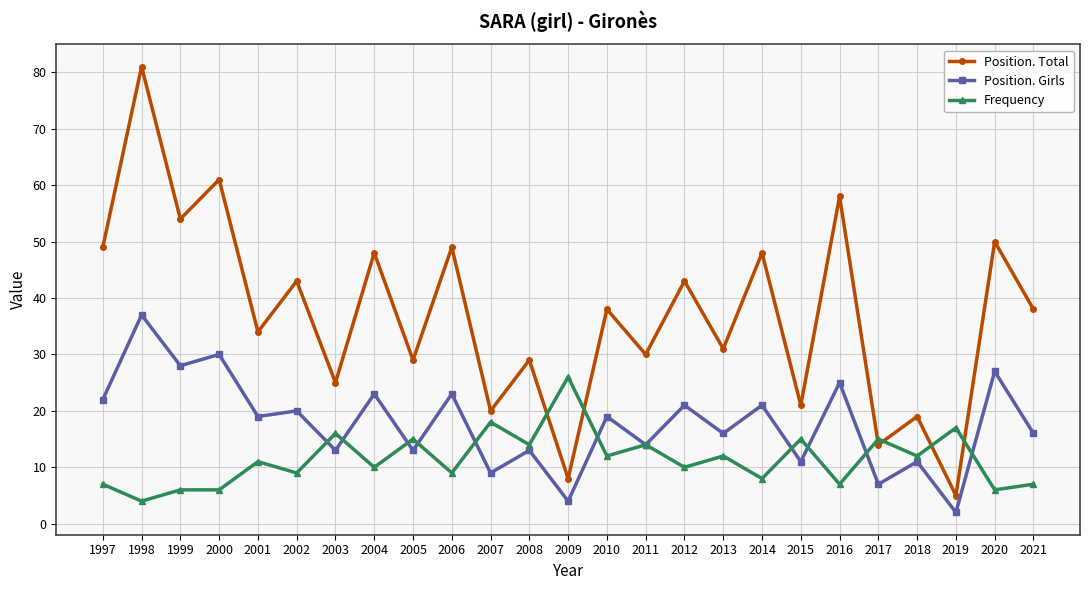

How many lines are shown in the chart?

3